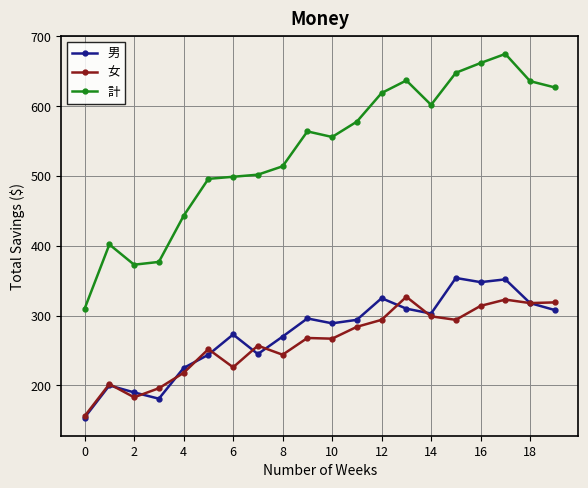

Does the chart have visible grid lines?

Yes